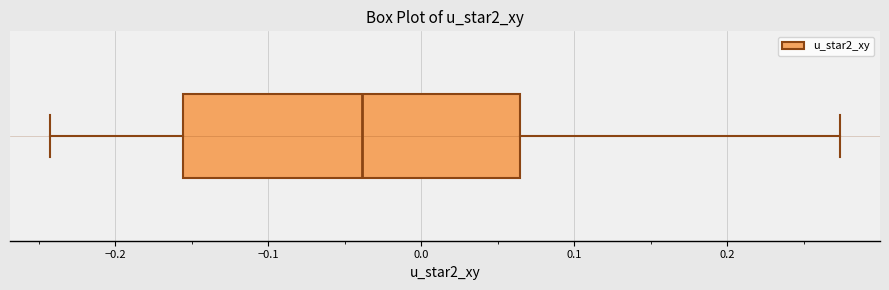

Where does the left whisker of the box end on the x-axis? The values are not printed on the chart, so give them approximately, as read against the axis.

-0.24